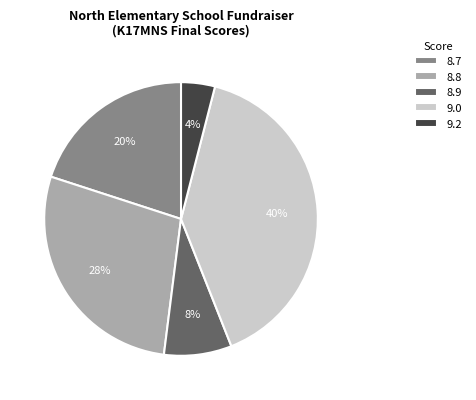

Does any single category account for the majority?

No